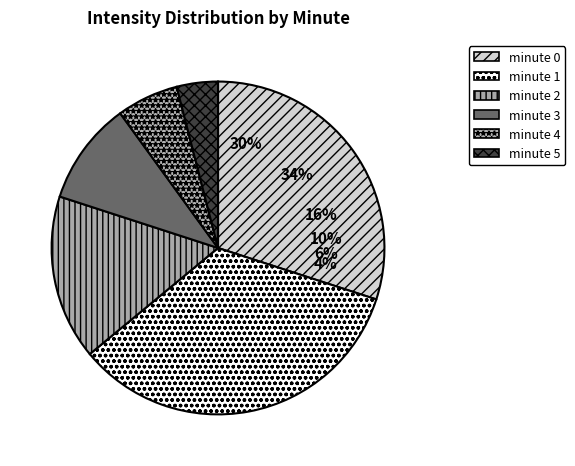

Which slice is the smallest?

minute 5